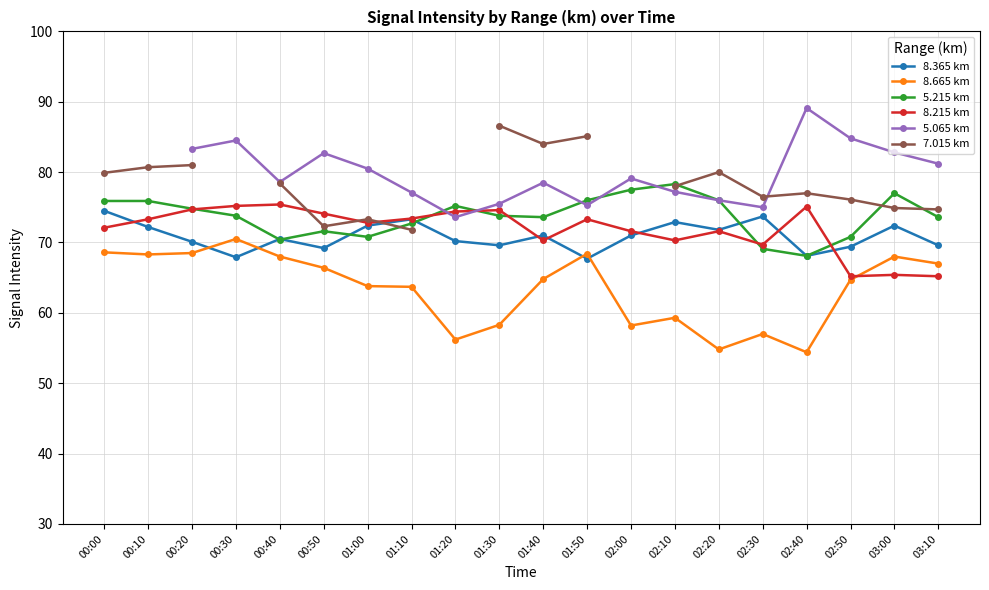

At which label is 5.215 km closest to 73?

01:10